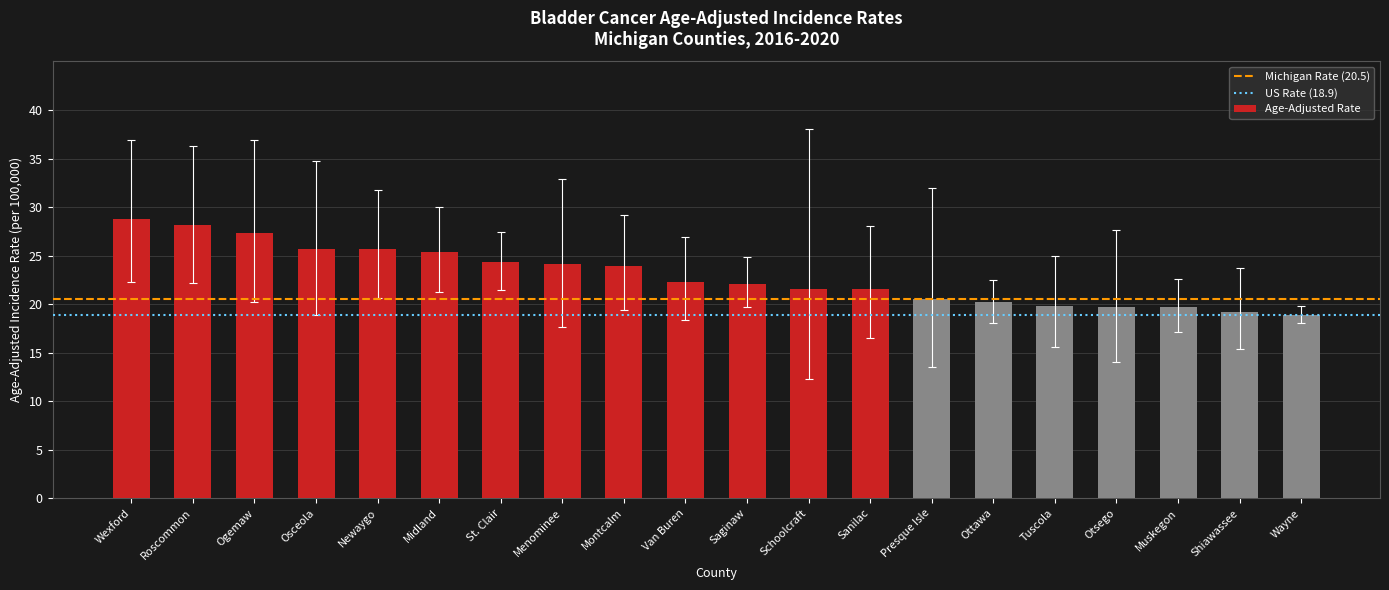

The value at Ottawa is 30.5. True or false?

False